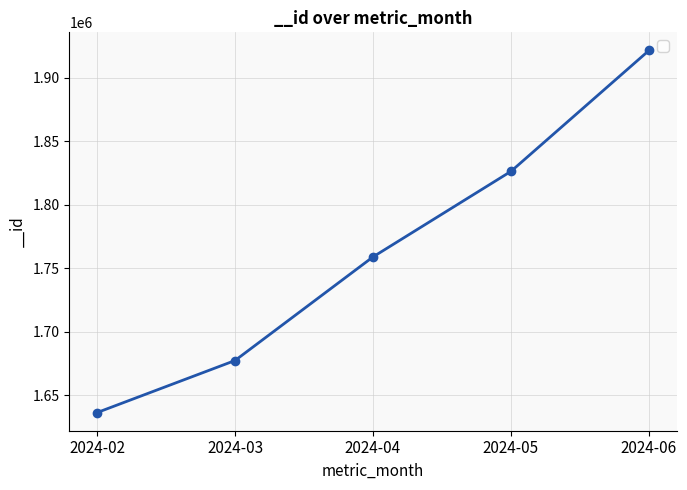

Does the chart display data point markers on the line(s)?

Yes